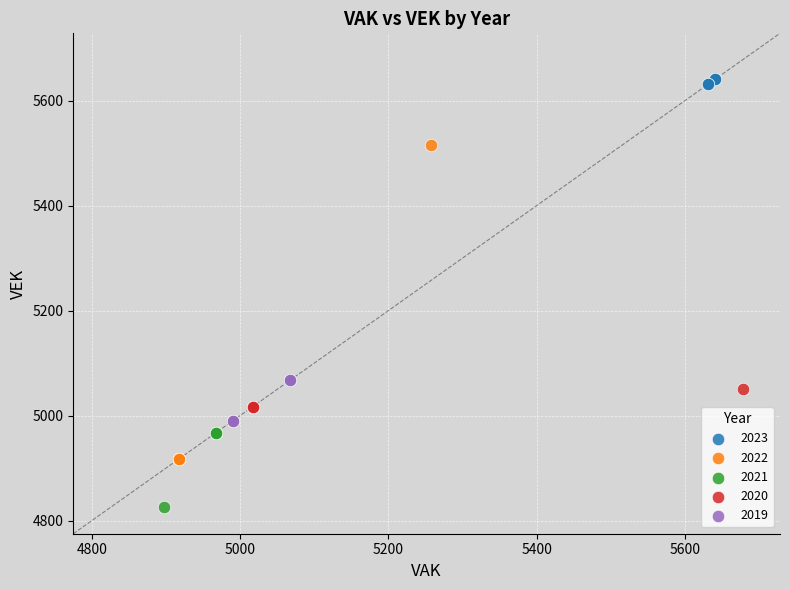

Which series reaches the maximum Y coordinate?

2023